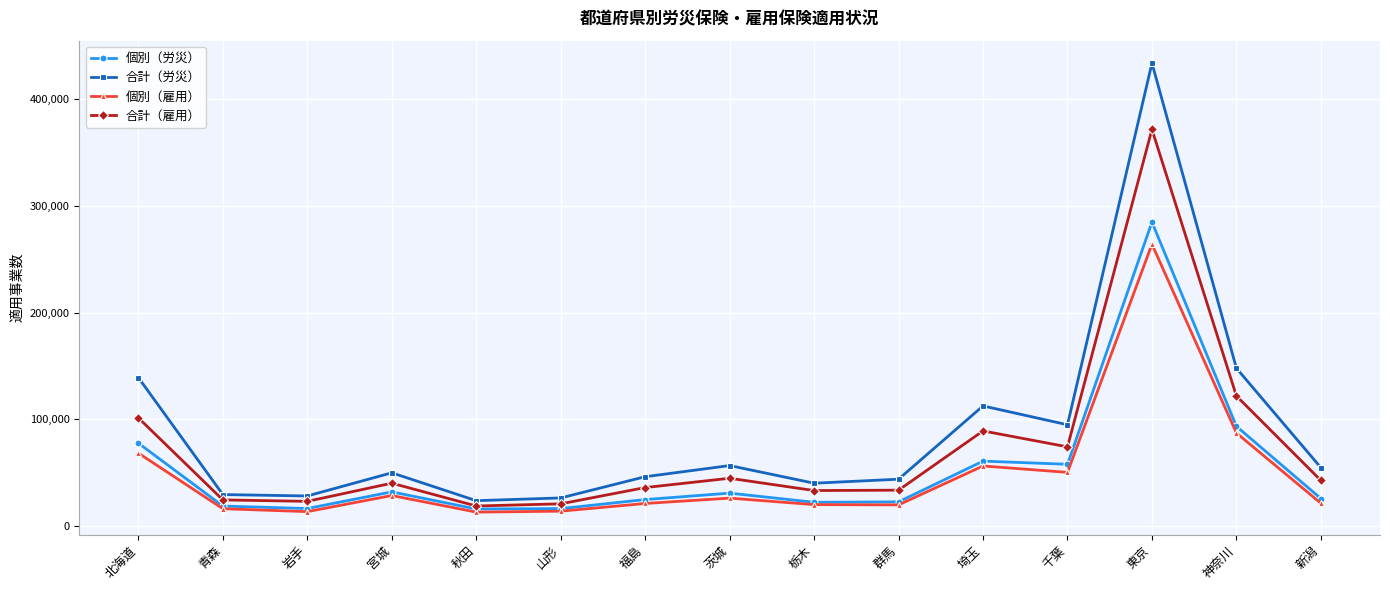

At which label does 個別（雇用） reach its peak?

東京